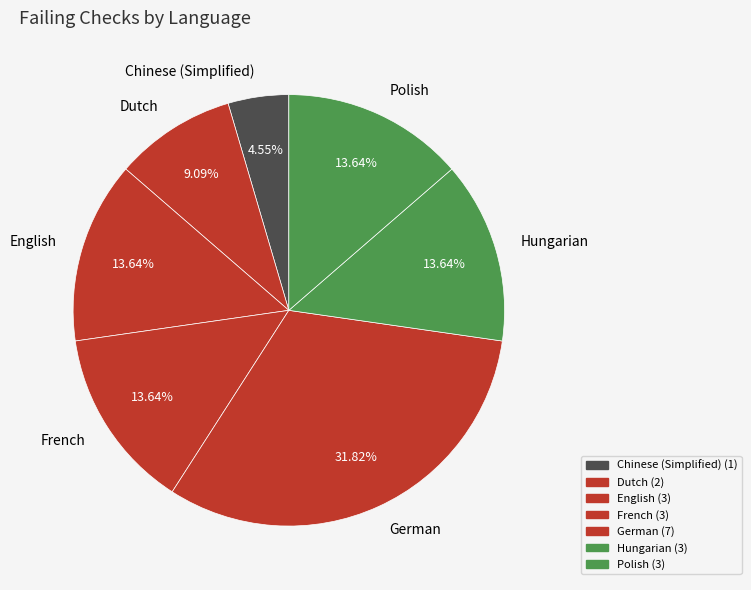

Does Dutch represent more than half of the total?

No